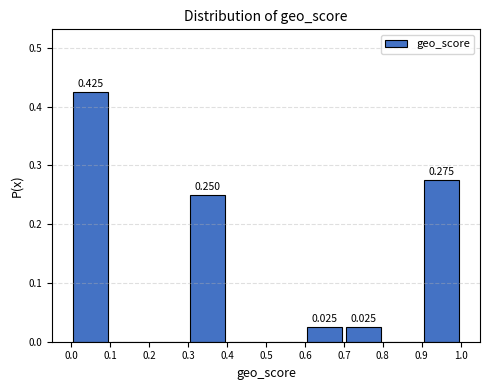

Over which range of the x-axis is the bar tallest?

0.0 to 0.1